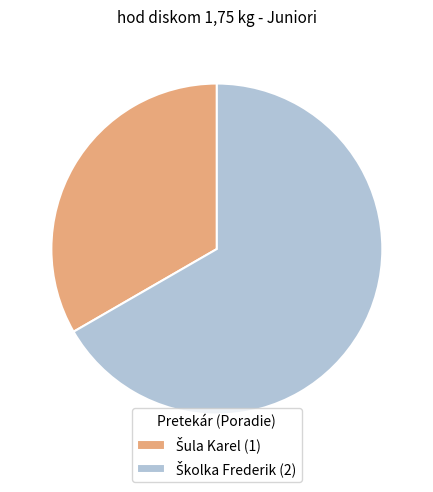

Count the number of slices in the pie.

2